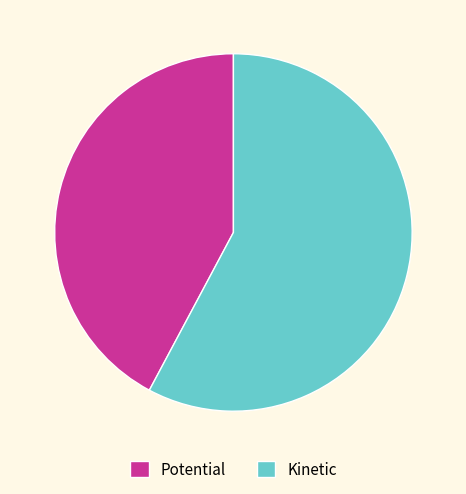

Do Kinetic and Potential together represent more than half of the pie?

Yes